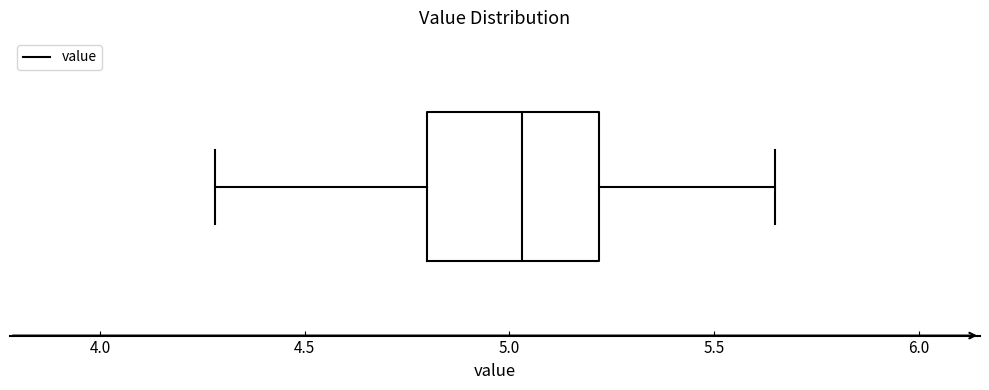

Transcribe this box plot: give where the median line is, the range the box spans, and where the two whiskers end, as read against the x-axis. The values are not printed on the chart, so give them approximately, as read against the axis.

median 5.05, box 4.80 to 5.20, whiskers 4.30 to 5.65